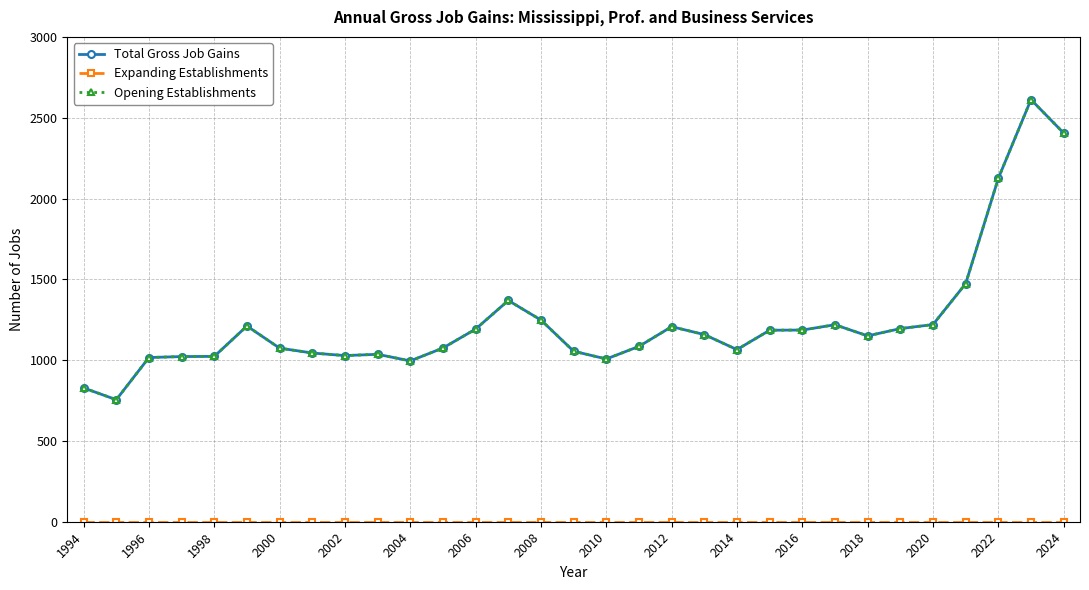

Is this an area chart (filled region under the line)?

No